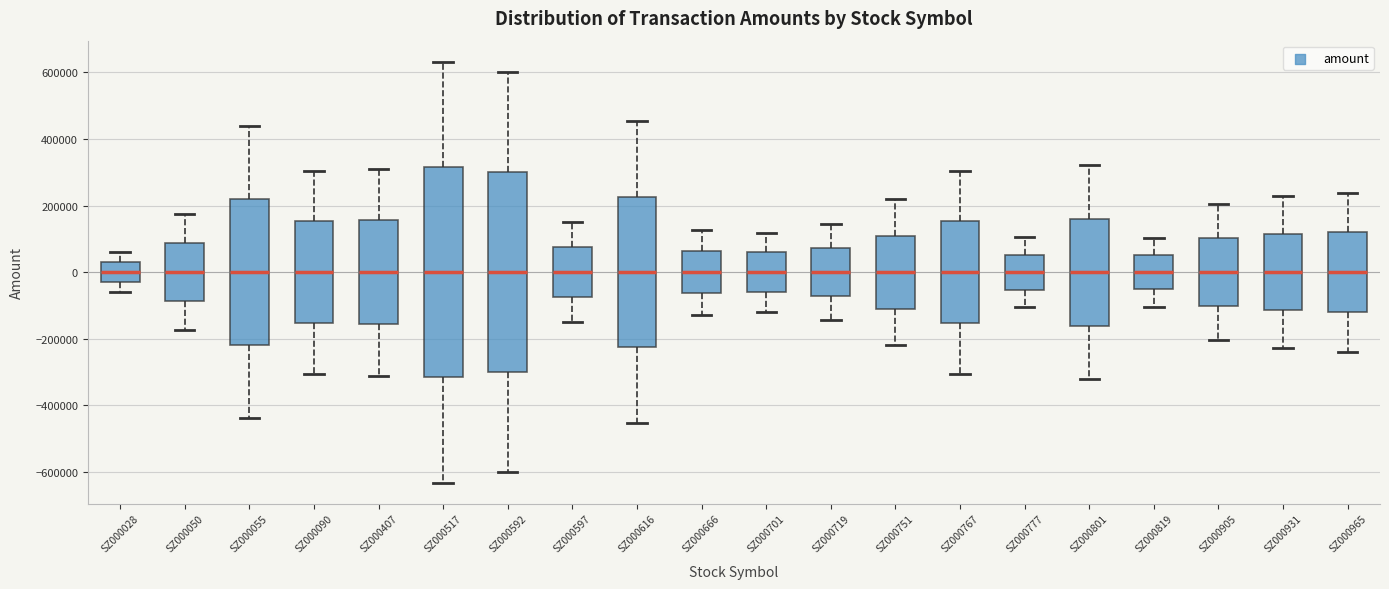

Reading left to right, transcribe this box plot: for each box, give where its median line is, the range the box spans, and where its two whiskers end, as read against the y-axis. The values are not printed on the chart, so give them approximately, as read against the axis.

SZ000028: median 0, box -40000 to 40000, whiskers -60000 to 60000
SZ000050: median 0, box -80000 to 80000, whiskers -180000 to 180000
SZ000055: median 0, box -220000 to 220000, whiskers -440000 to 440000
SZ000090: median 0, box -160000 to 160000, whiskers -300000 to 300000
SZ000407: median 0, box -160000 to 160000, whiskers -320000 to 320000
SZ000517: median 0, box -320000 to 320000, whiskers -640000 to 640000
SZ000592: median 0, box -300000 to 300000, whiskers -600000 to 600000
SZ000597: median 0, box -80000 to 80000, whiskers -140000 to 140000
SZ000616: median 0, box -220000 to 220000, whiskers -460000 to 460000
SZ000666: median 0, box -60000 to 60000, whiskers -120000 to 120000
SZ000701: median 0, box -60000 to 60000, whiskers -120000 to 120000
SZ000719: median 0, box -80000 to 80000, whiskers -140000 to 140000
SZ000751: median 0, box -100000 to 100000, whiskers -220000 to 220000
SZ000767: median 0, box -160000 to 160000, whiskers -300000 to 300000
SZ000777: median 0, box -60000 to 60000, whiskers -100000 to 100000
SZ000801: median 0, box -160000 to 160000, whiskers -320000 to 320000
SZ000819: median 0, box -60000 to 60000, whiskers -100000 to 100000
SZ000905: median 0, box -100000 to 100000, whiskers -200000 to 200000
SZ000931: median 0, box -120000 to 120000, whiskers -220000 to 220000
SZ000965: median 0, box -120000 to 120000, whiskers -240000 to 240000